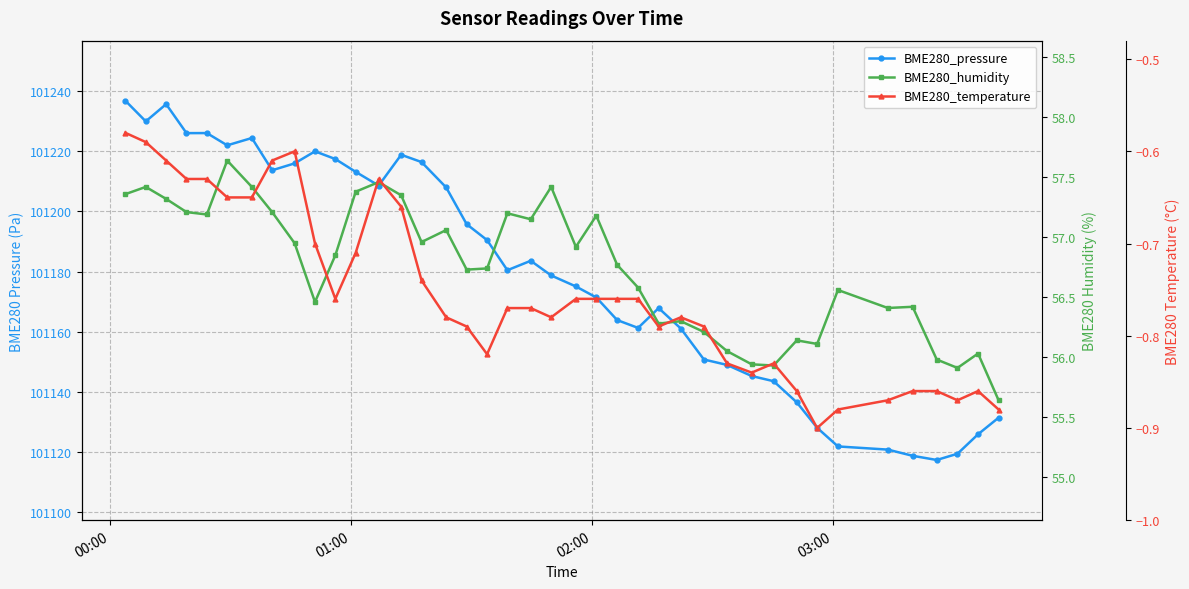

True or false: BME280_pressure and BME280_temperature cross at least once.

False